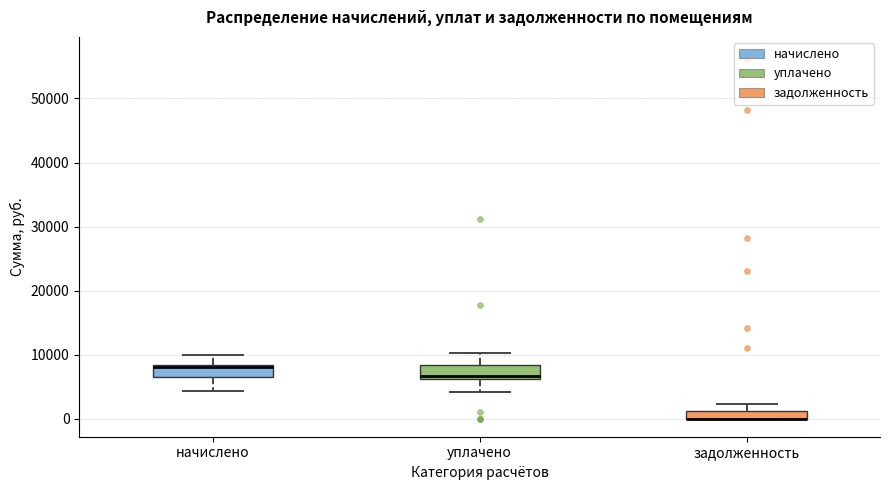

Where is the lower edge of the box for уплачено on the y-axis? The values are not printed on the chart, so give them approximately, as read against the axis.

6000